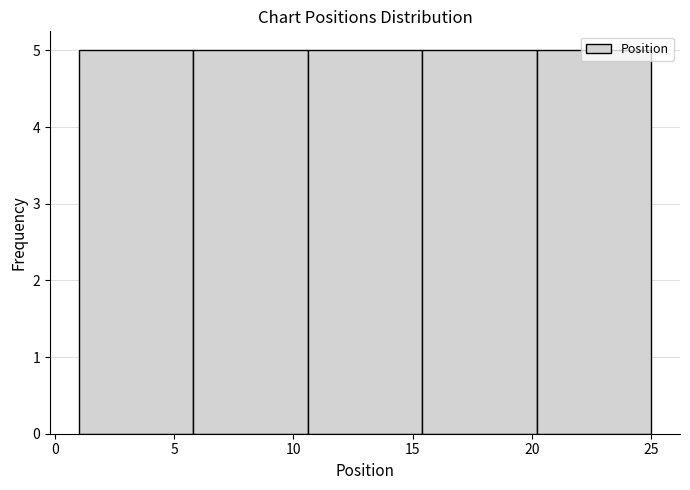

How tall is the bar that spans 15.4 to 20.2 on the x-axis? Neither the bar edges nor the heights are printed on the chart, so give them approximately, as read against the axes.

5